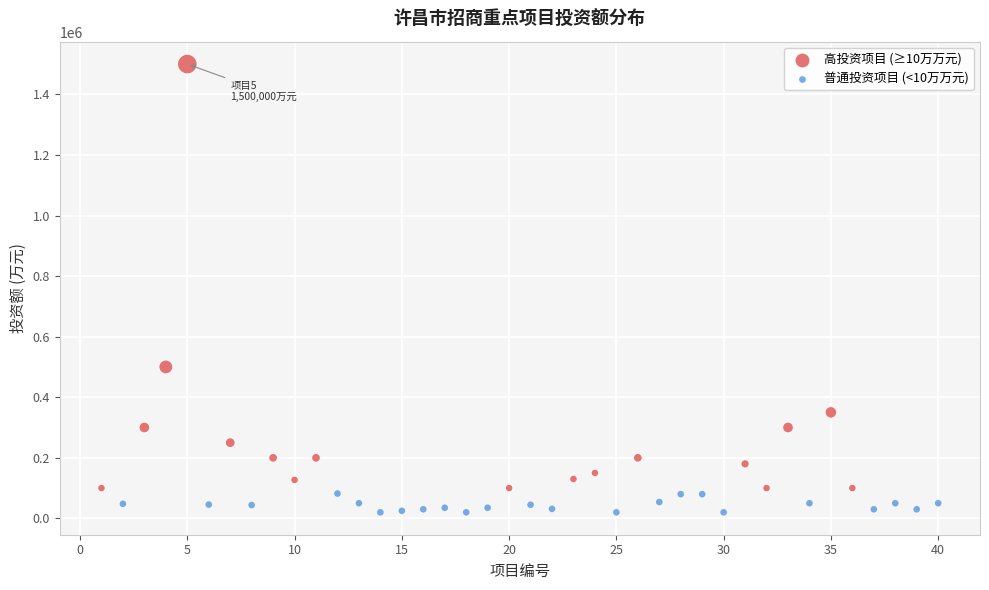

Which series reaches the minimum Y coordinate?

普通投资项目 (<10万万元)